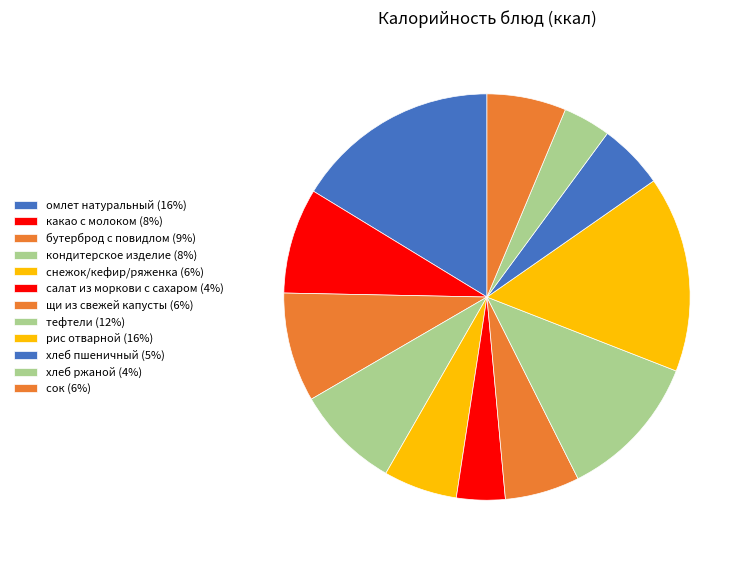

How many slices are in this pie chart?

12